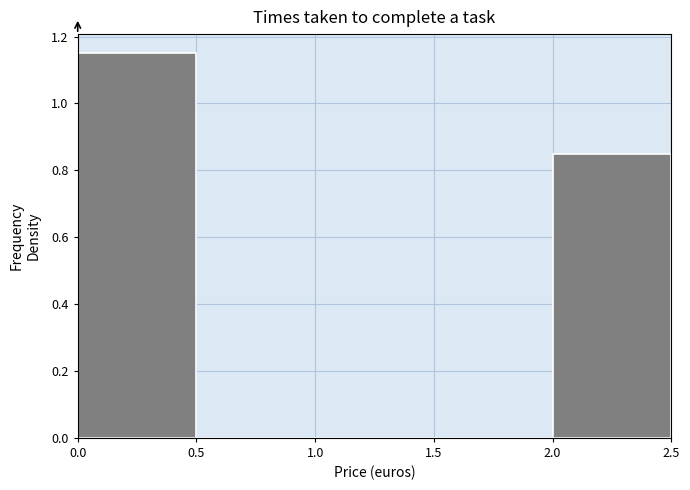

How tall is the bar that spans 0.0 to 0.5 on the x-axis? The values are not printed on the chart, so give them approximately, as read against the axis.

1.16